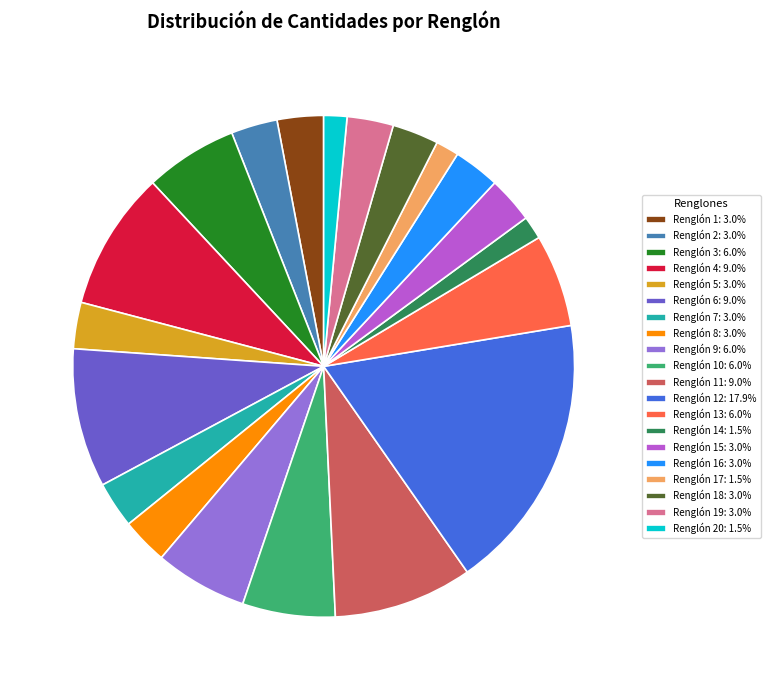

What is the ratio of the value at Renglón 6: 9.0% to the value at Renglón 2: 3.0%?

3.0